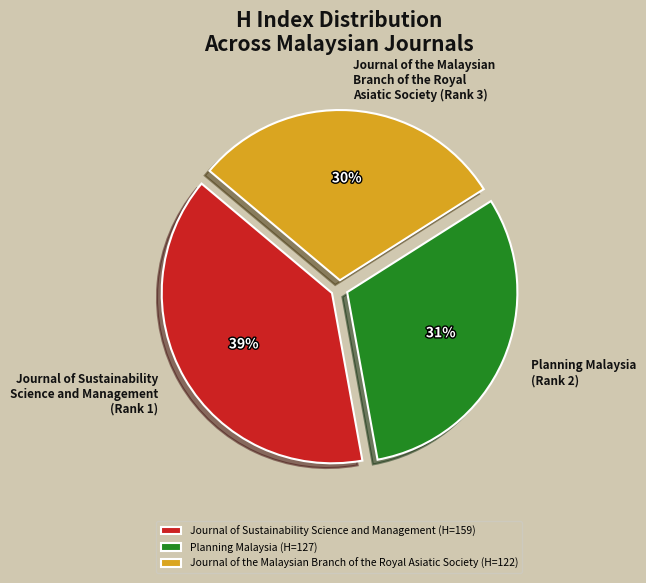

Is it true that Planning Malaysia (Rank 2) is 31% of the pie?

True